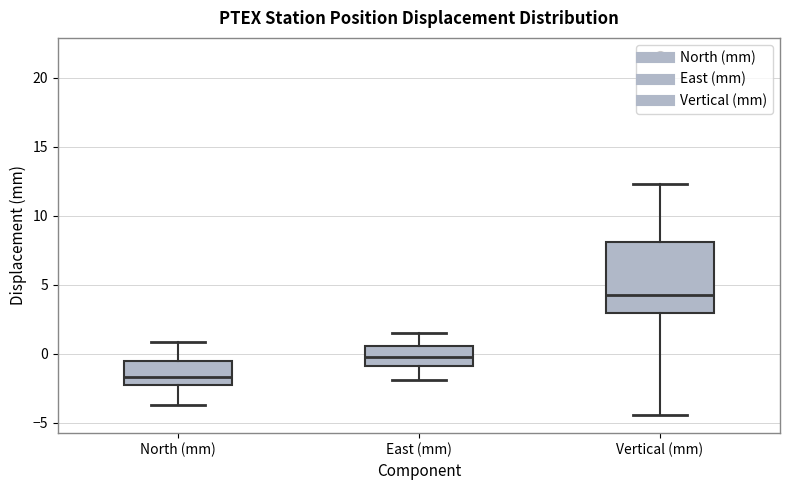

Which box is the tallest, from its lower edge to its upper edge?

Vertical (mm)